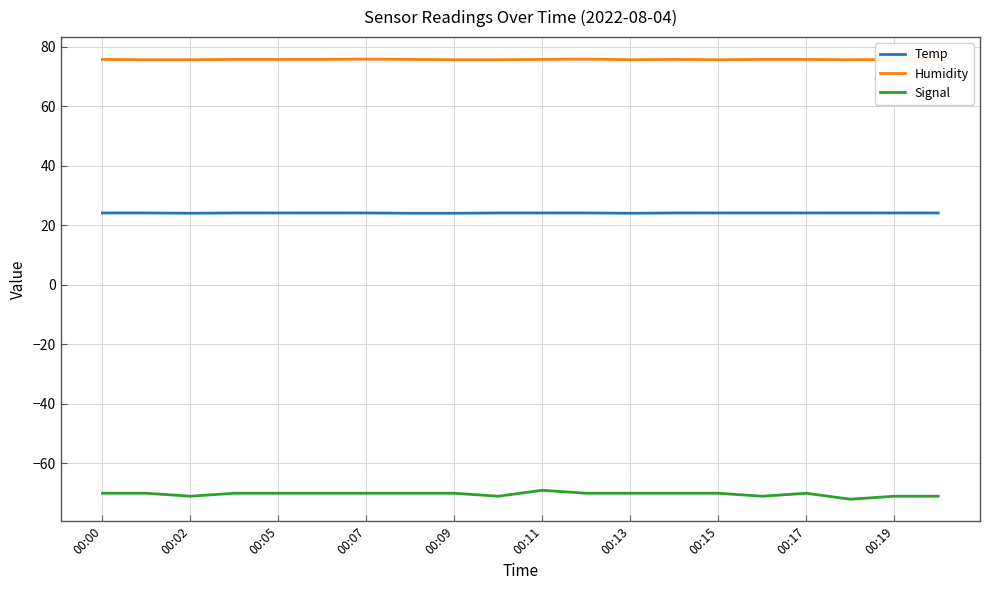

What is the minimum value for Temp?

24.1